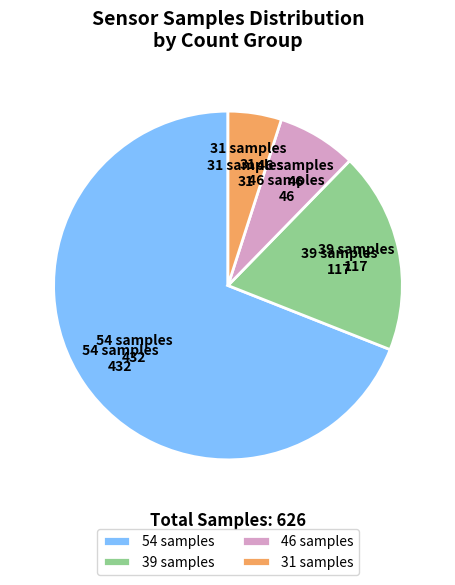

Combined, do 39 samples and 46 samples account for over 50%?

No